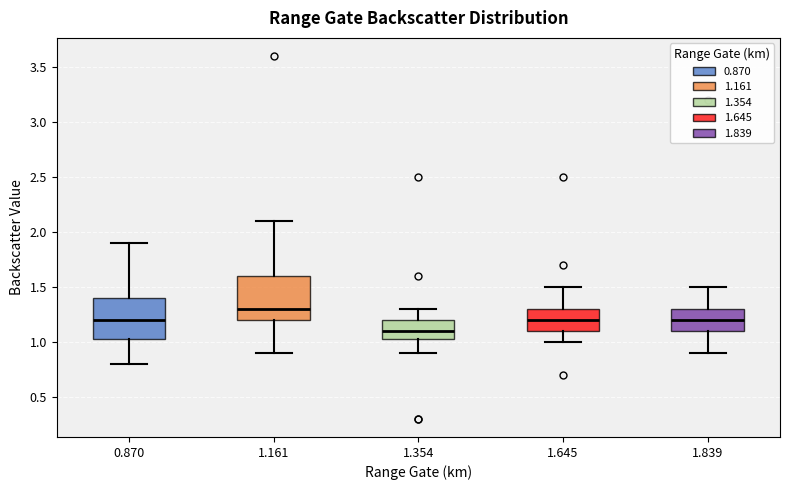

Where does the upper whisker of the box at x = 1.354 end on the y-axis? The values are not printed on the chart, so give them approximately, as read against the axis.

1.30